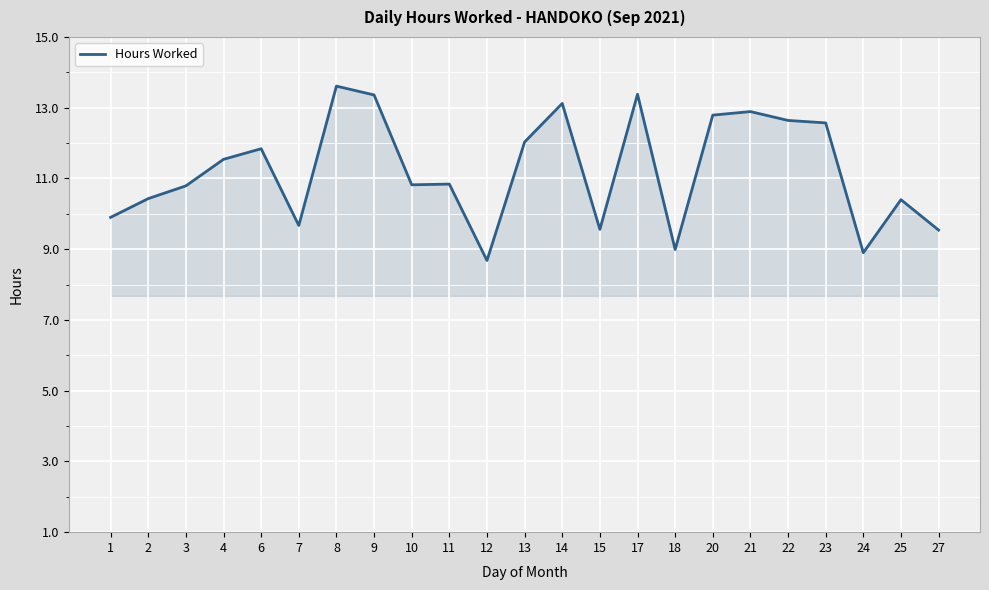

The chart shows a value of 5.7 at 6. True or false?

False